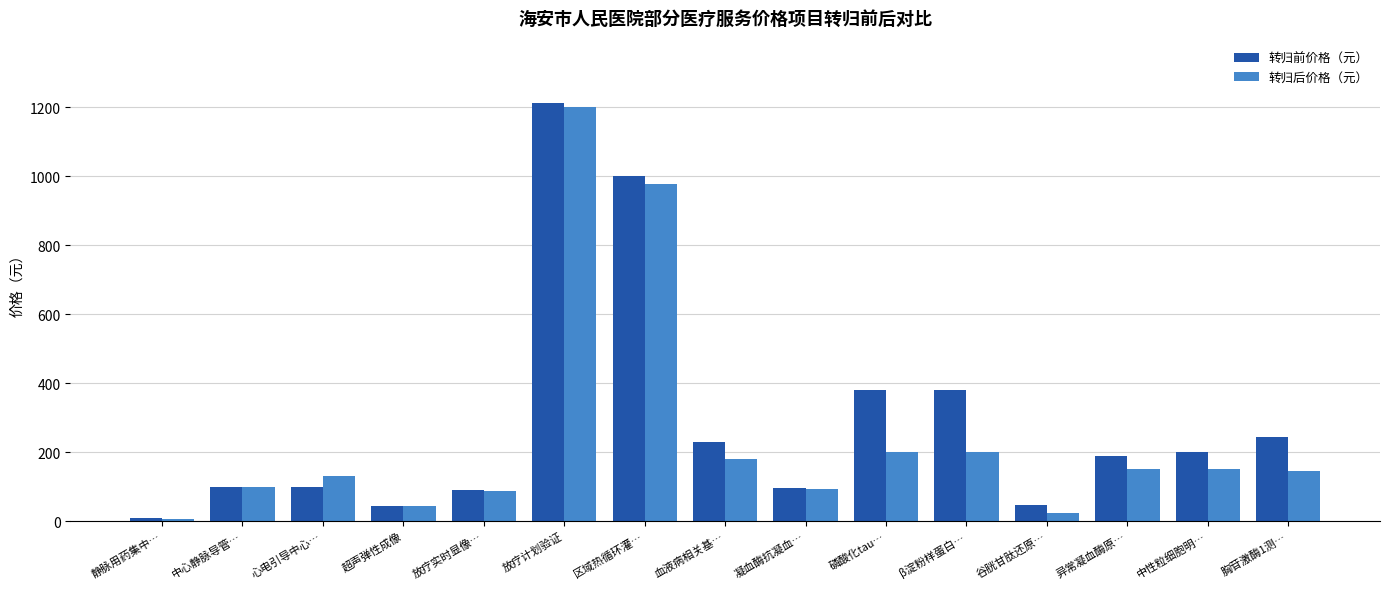

What is the minimum value for 转归后价格（元）?

5.0